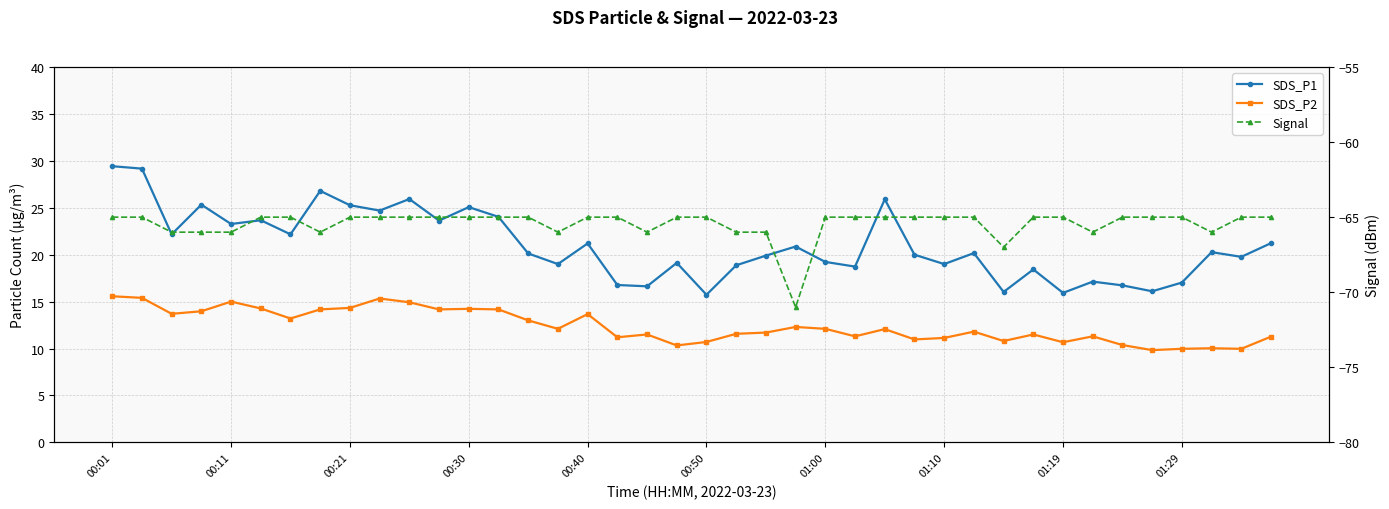

What is the greatest value displayed?

29.4